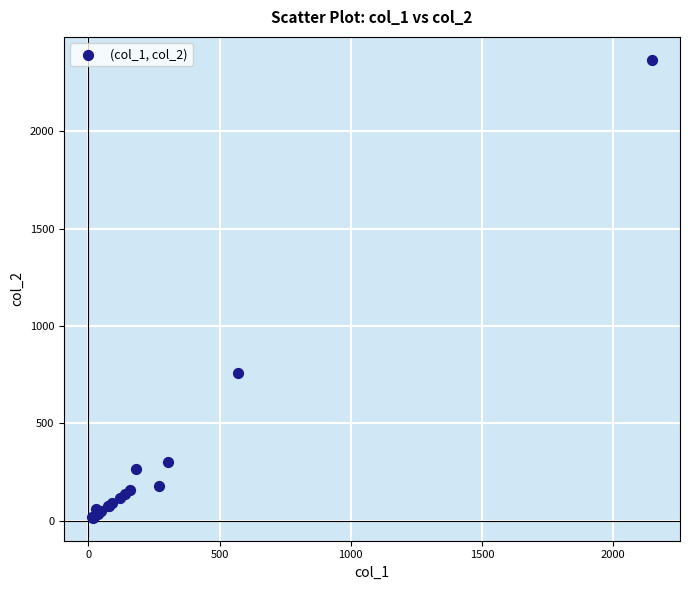

What Y value in the scatter plot is closest to 1191?

760.0